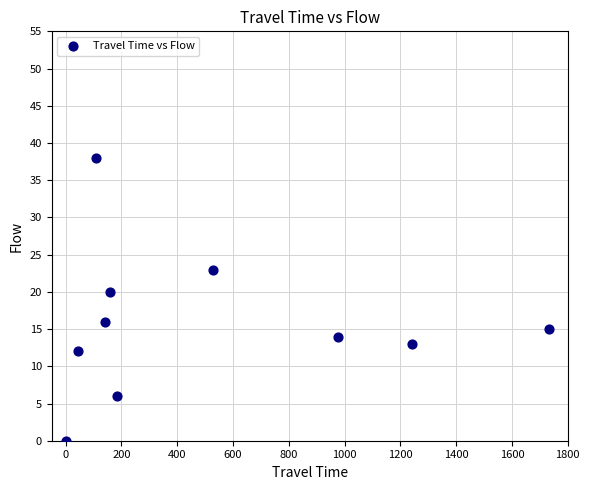

What is the average X value?

512